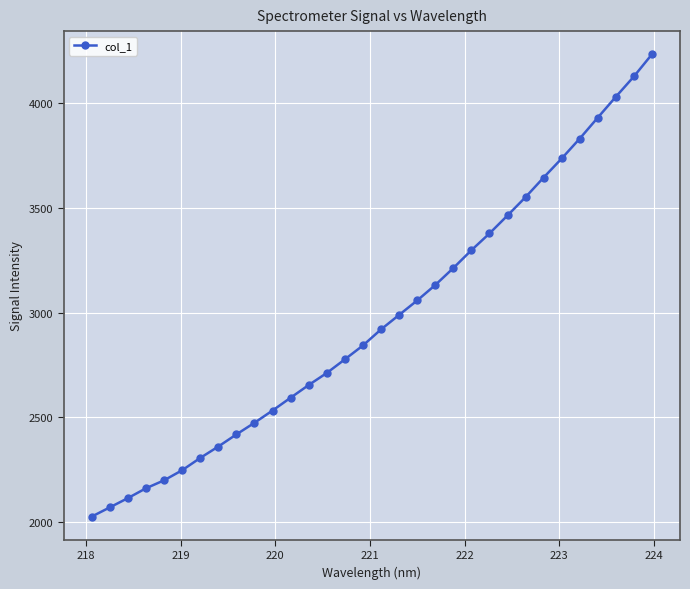

What is the value of the 24th point from the left?

3463.4